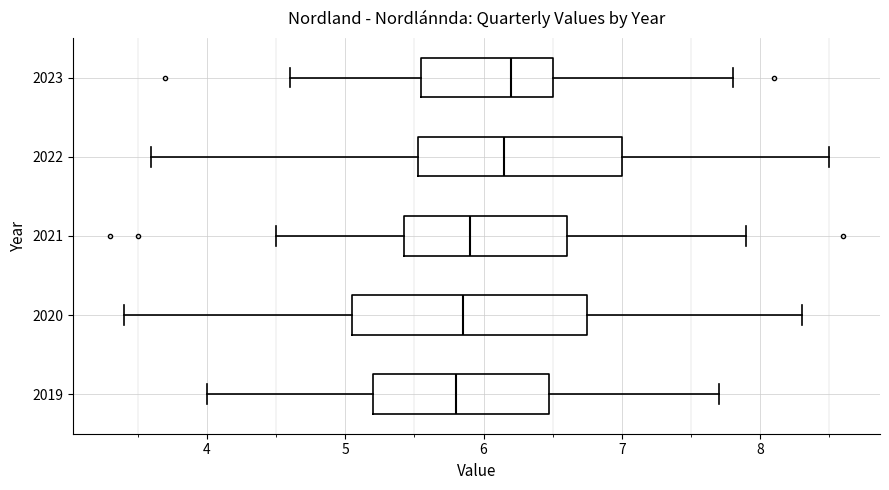

Comparing the boxes themselves (not the whiskers), which one is the widest?

2020